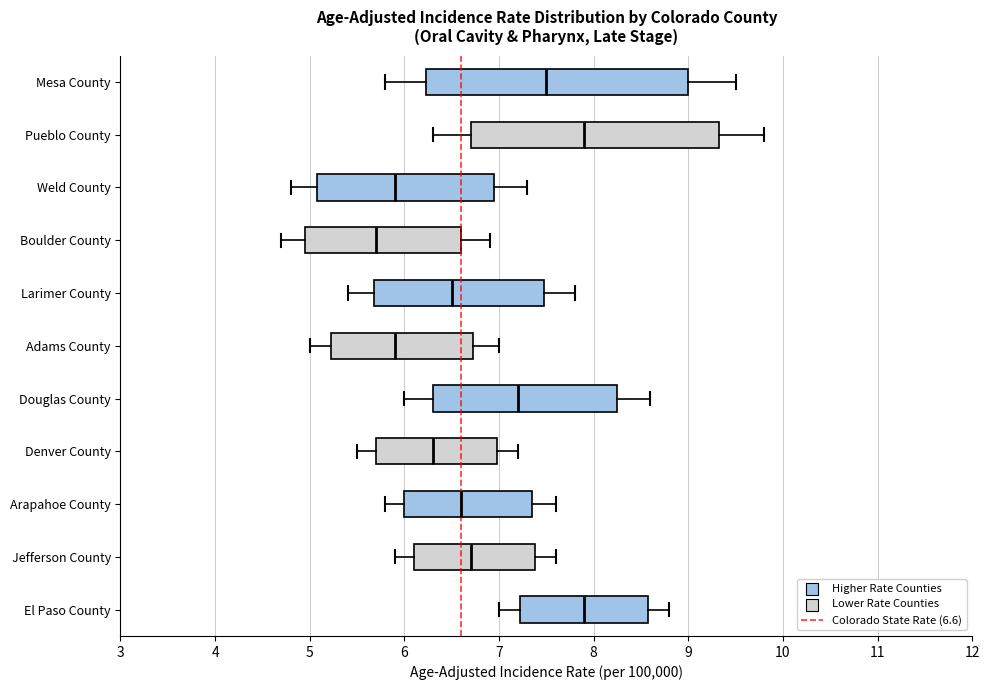

Which box's median line is the furthest to the left?

Boulder County